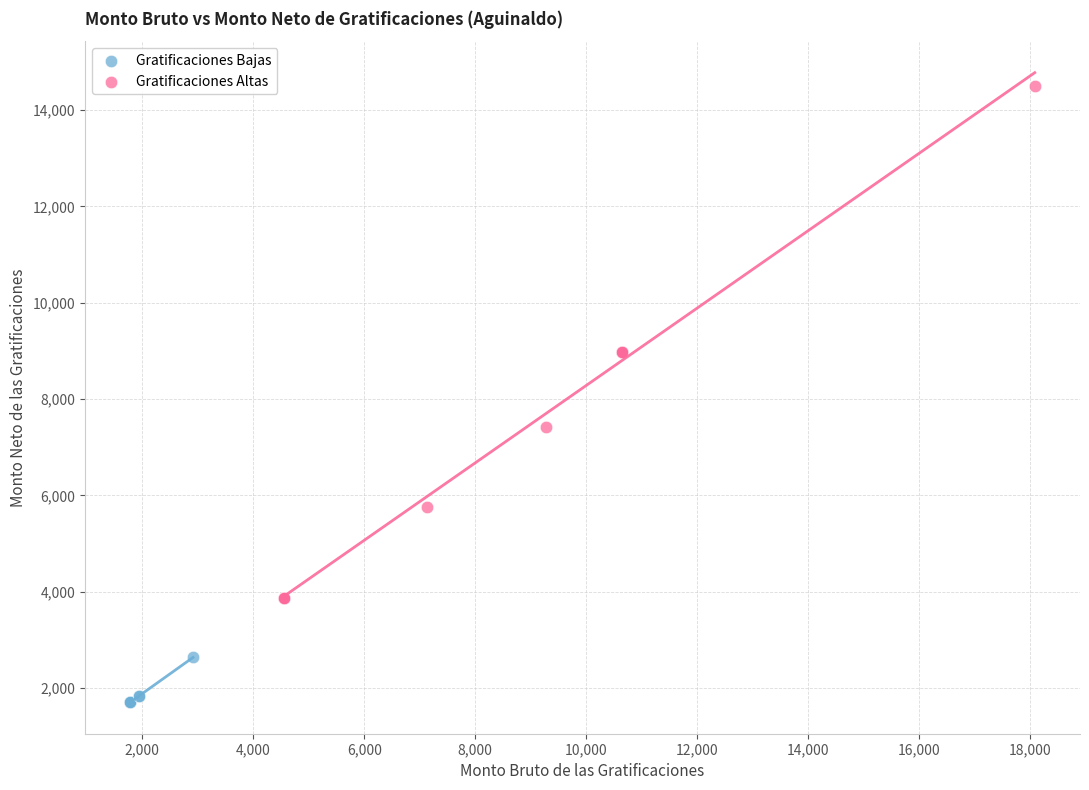

Which series has the largest Y range (max minus min)?

Gratificaciones Altas